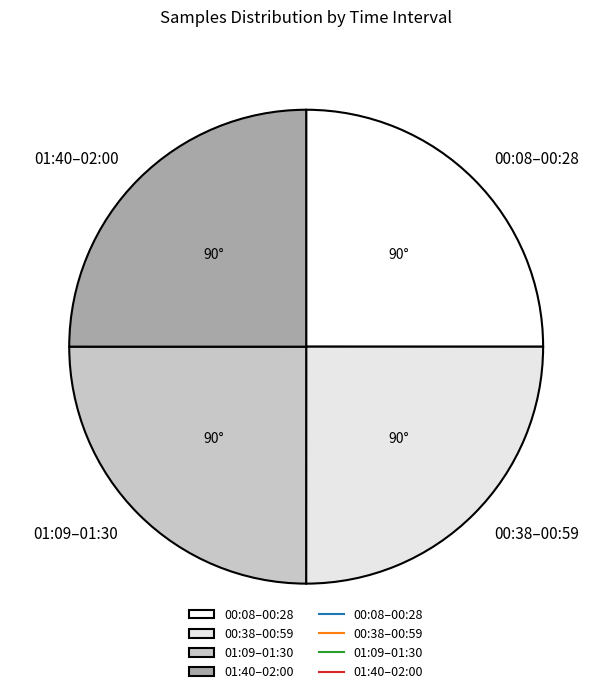

Does 00:08–00:28 account for over 50% of the chart?

No